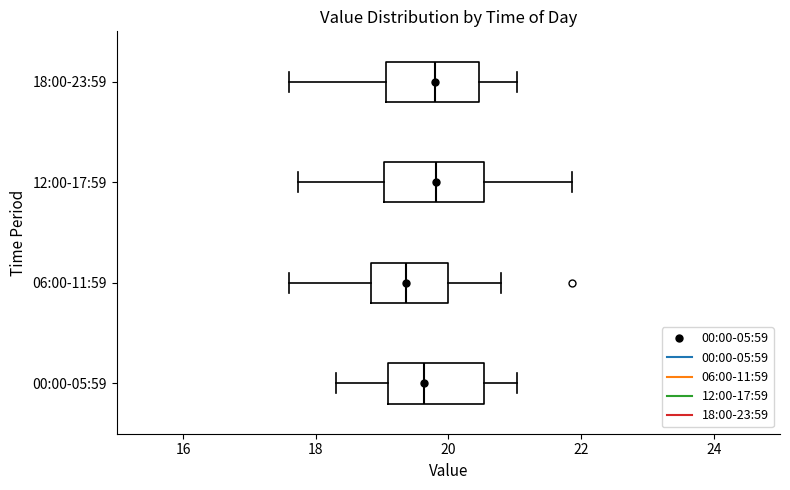

Where is the left edge of the box for 12:00-17:59 on the x-axis? The values are not printed on the chart, so give them approximately, as read against the axis.

19.0